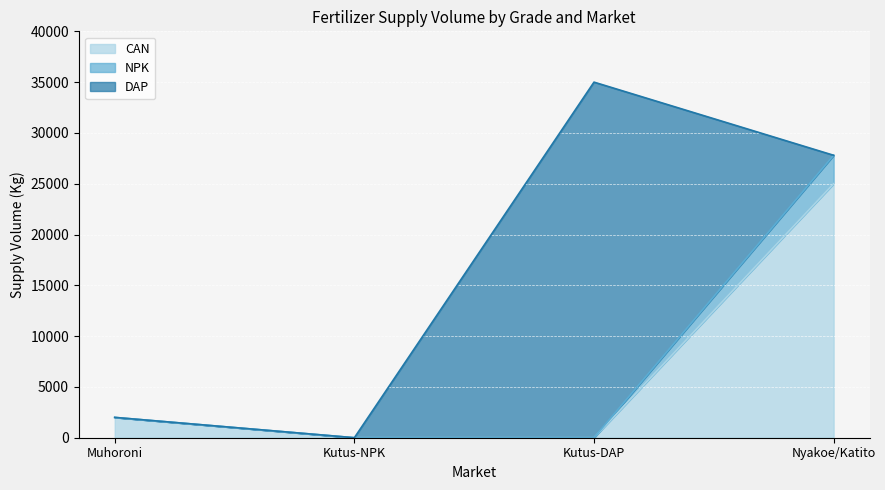

What is the label of the 3rd point from the right?

Kutus-NPK